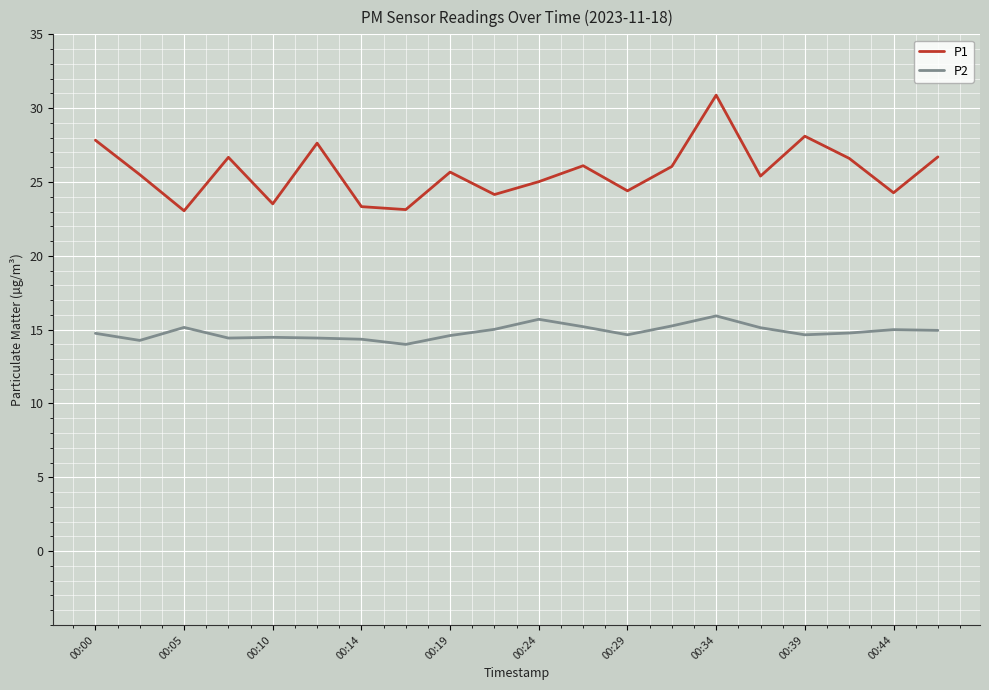

At how many categories does at least one series exceed 21?

20